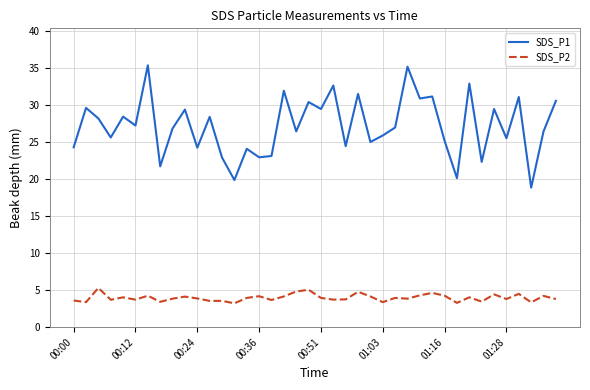

Rank the series by their maximum value, from lowest to highest.

SDS_P2, SDS_P1